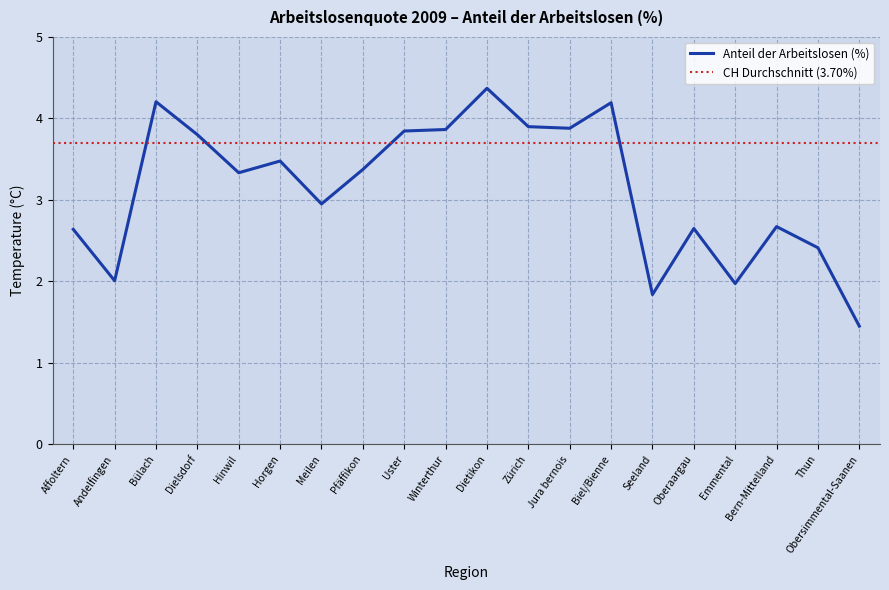

Reading right to left, list all the values displayed in this chart.

Obersimmental-Saanen=1.5	Thun=2.4	Bern-Mittelland=2.7	Emmental=2.0	Oberaargau=2.6	Seeland=1.8	Biel/Bienne=4.2	Jura bernois=3.9	Zürich=3.9	Dietikon=4.4	Winterthur=3.9	Uster=3.8	Pfäffikon=3.4	Meilen=3.0	Horgen=3.5	Hinwil=3.3	Dielsdorf=3.8	Bülach=4.2	Andelfingen=2.0	Affoltern=2.6